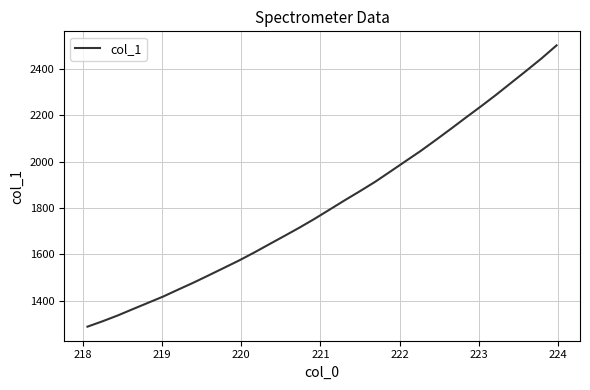

What is the greatest value displayed?

2501.0